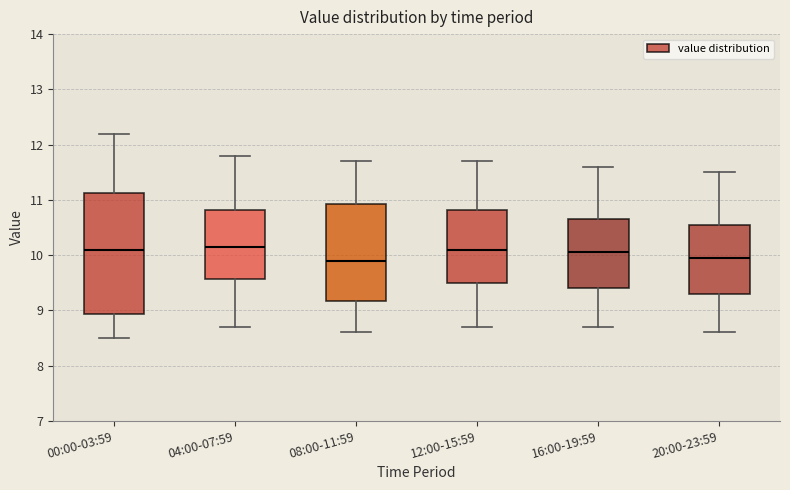

Where does the upper whisker of the box for 04:00-07:59 end on the y-axis? The values are not printed on the chart, so give them approximately, as read against the axis.

11.8